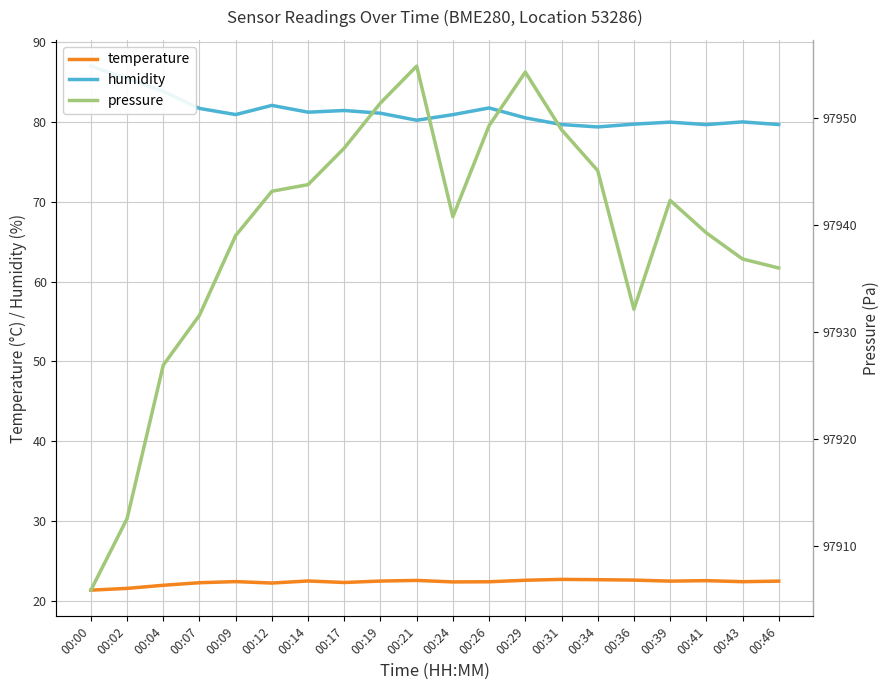

What is the difference between the second highest and second lowest values in the humidity series?

5.8